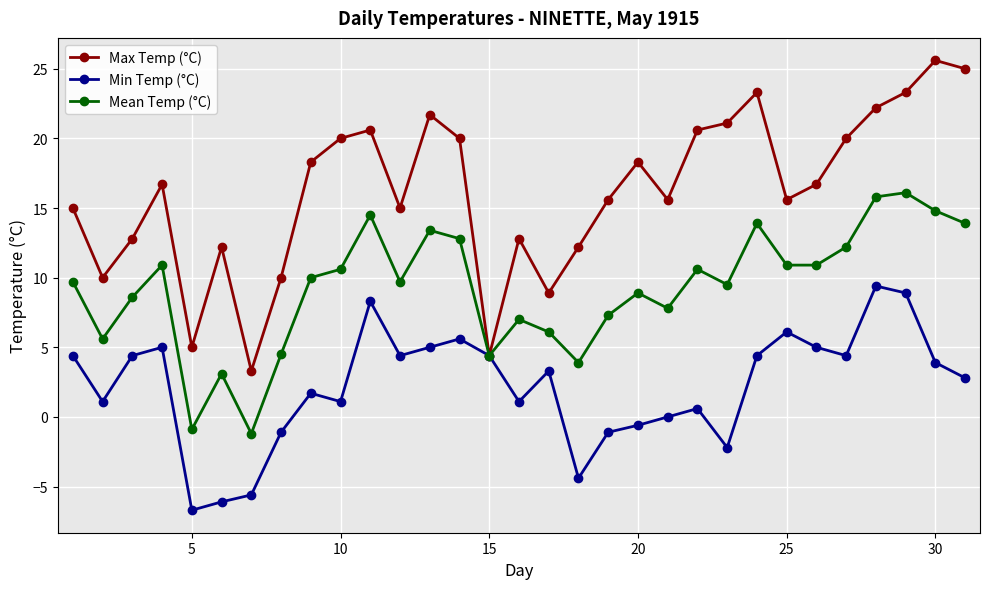

How many lines are shown in the chart?

3